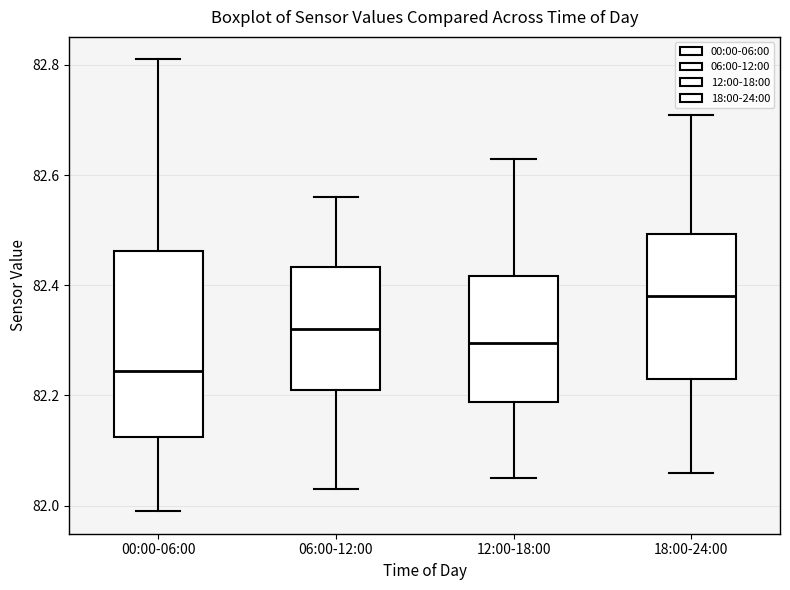

Where is the lower edge of the box for 06:00-12:00 on the y-axis? The values are not printed on the chart, so give them approximately, as read against the axis.

82.22